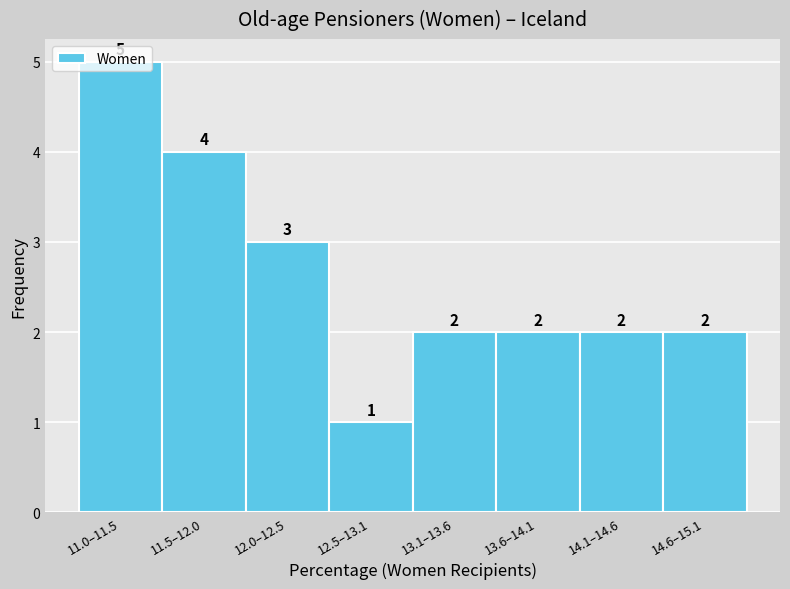

At which label does the data first exceed 2?

11.0–11.5